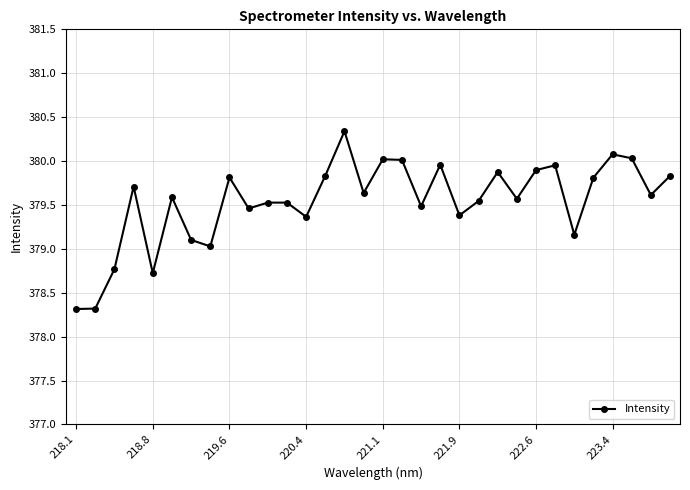

What is the difference between the maximum and minimum values?

2.0